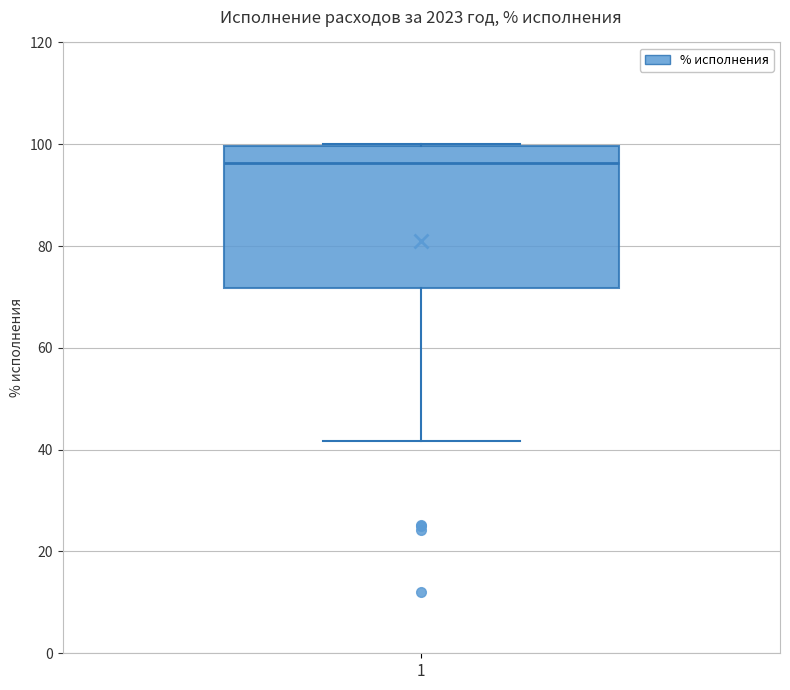

Where does the median line of the box at x = 1 sit on the y-axis? The values are not printed on the chart, so give them approximately, as read against the axis.

96